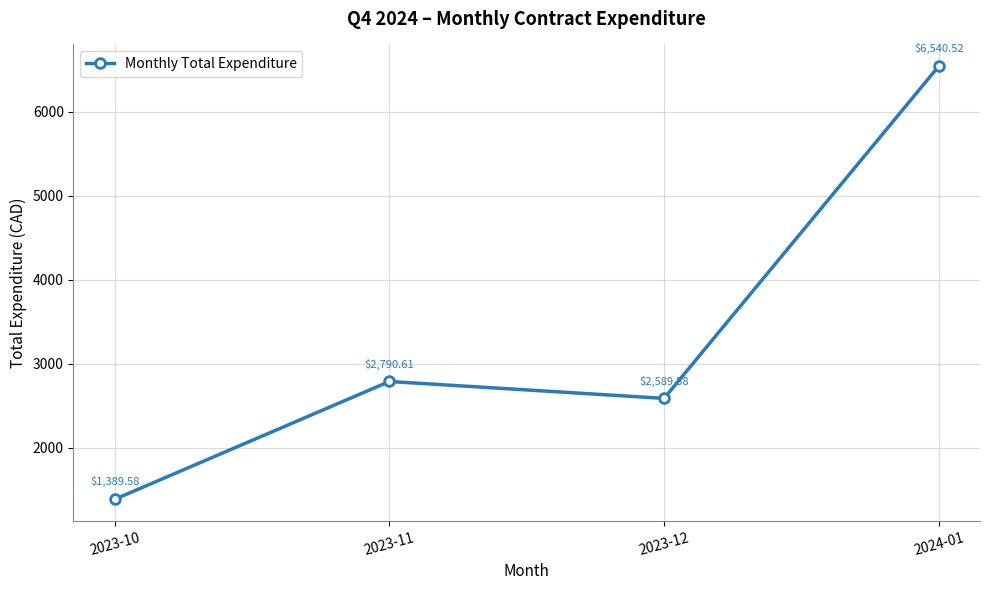

Where is the first local maximum?

2023-11